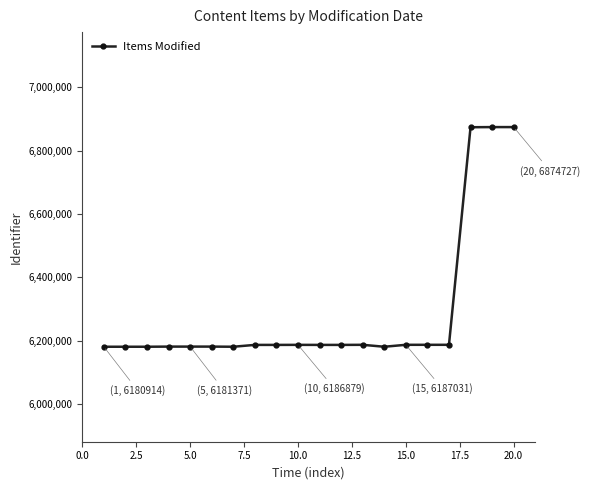

What is the average value?

6287720